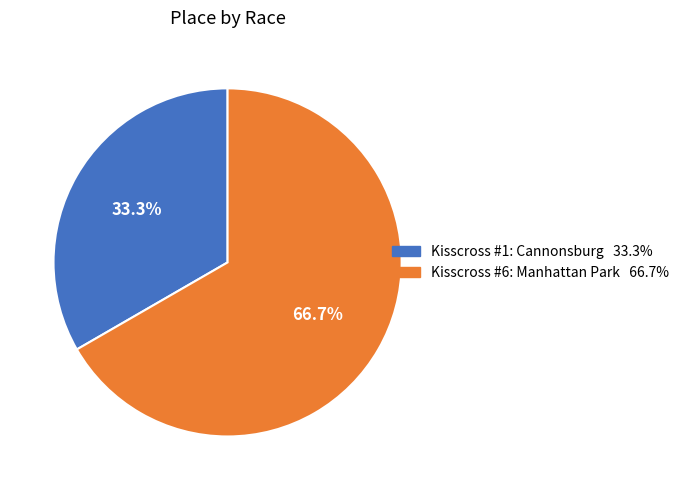

True or false: Kisscross #6: Manhattan Park accounts for 56% of the total.

False